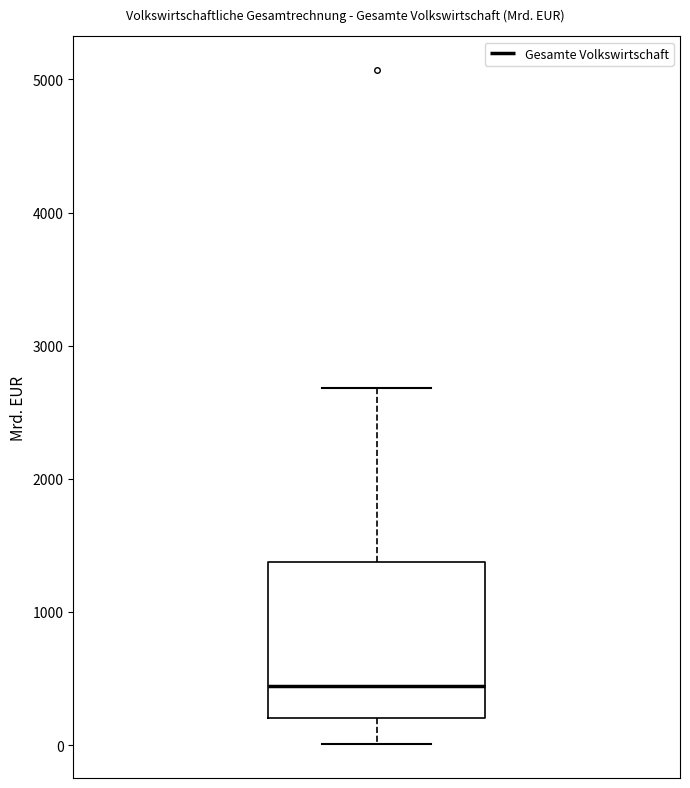

Transcribe this box plot: give where the median line is, the range the box spans, and where the two whiskers end, as read against the y-axis. The values are not printed on the chart, so give them approximately, as read against the axis.

median 400, box 200 to 1400, whiskers 0 to 2700